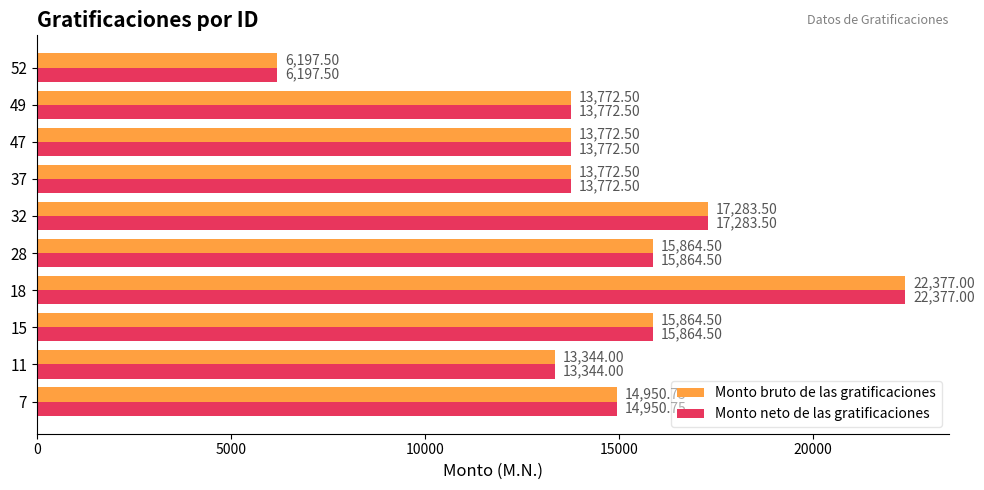

What is the difference between the maximum and second lowest values in the Monto bruto de las gratificaciones series?

9033.0